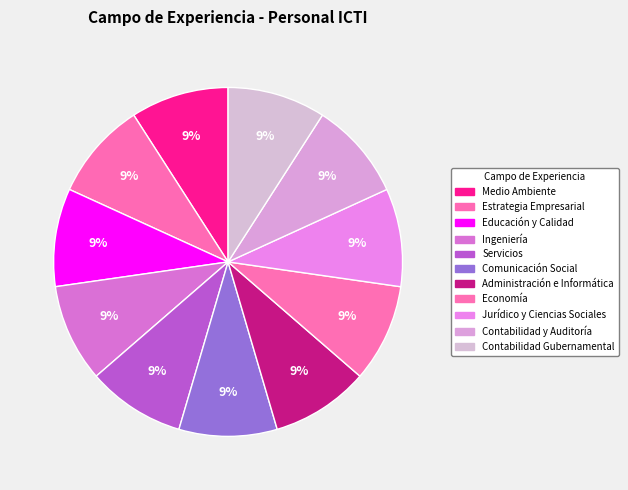

Count the number of slices in the pie.

11